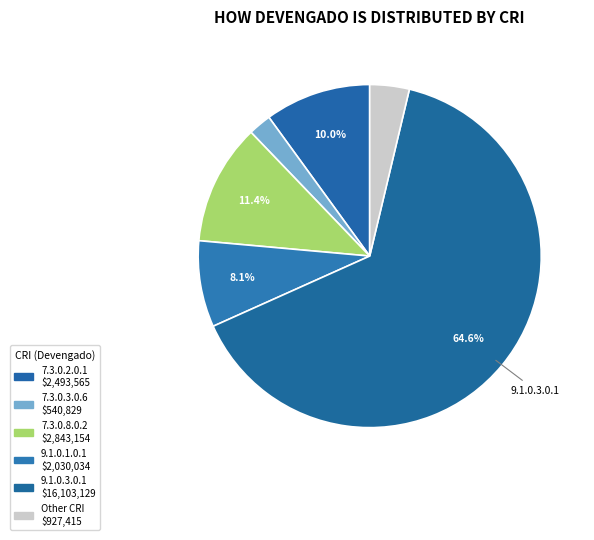

What is the majority slice?

9.1.0.3.0.1 (1.1)